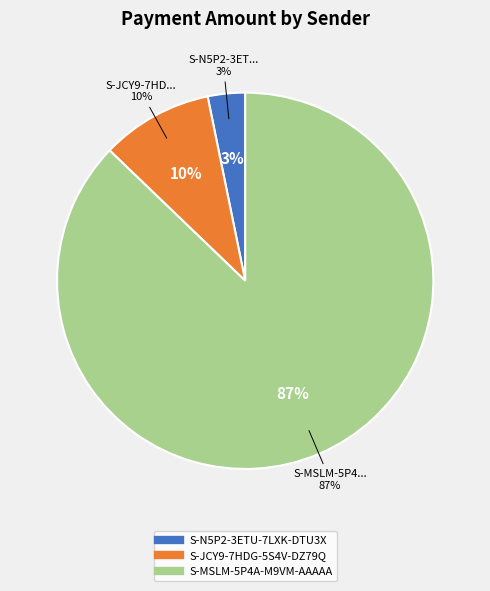

Which slice is the largest?

S-MSLM-5P4A-M9VM-AAAAA